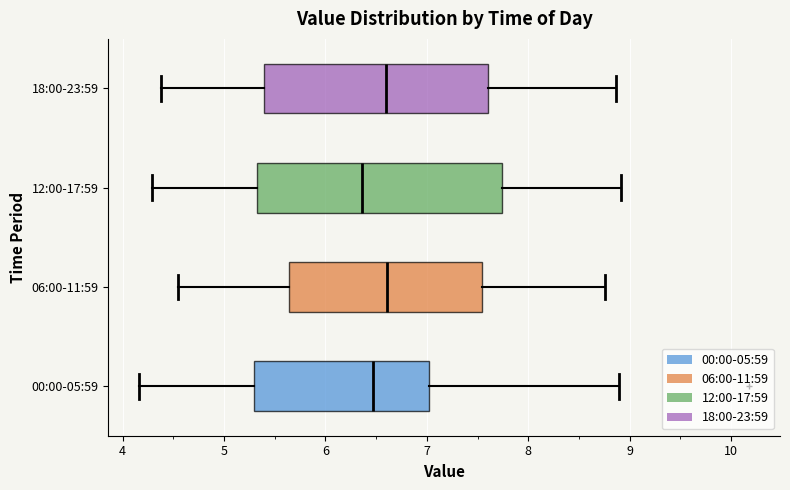

Where is the right edge of the box for 12:00-17:59 on the x-axis? The values are not printed on the chart, so give them approximately, as read against the axis.

7.7